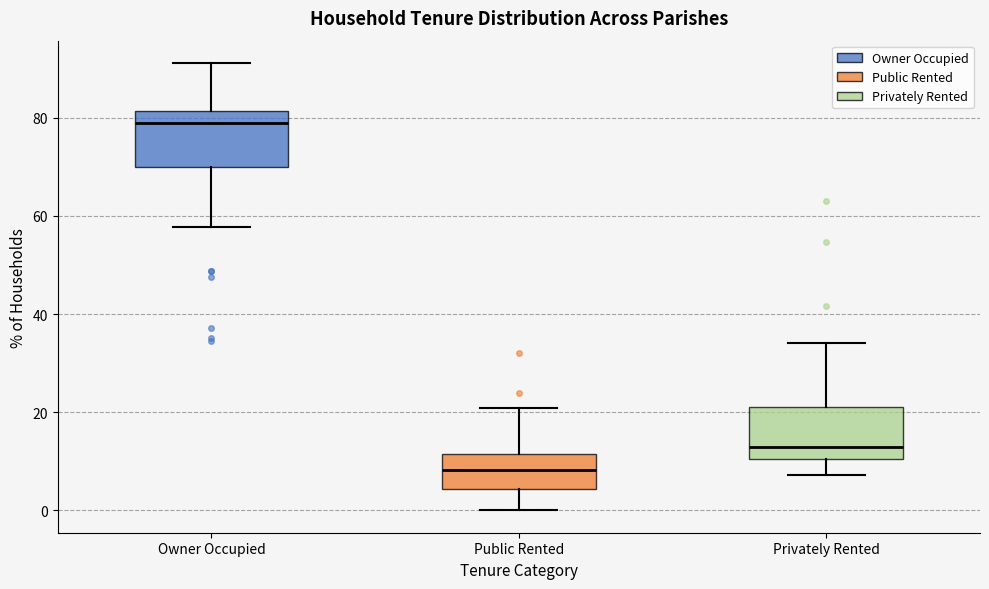

Reading left to right, read every box against the y-axis: the position of its median line, the range the box covers, and the ends of its whiskers. The values are not printed on the chart, so give them approximately, as read against the axis.

Owner Occupied: median 78, box 70 to 82, whiskers 58 to 92
Public Rented: median 8, box 4 to 12, whiskers 0 to 20
Privately Rented: median 14, box 10 to 22, whiskers 8 to 34